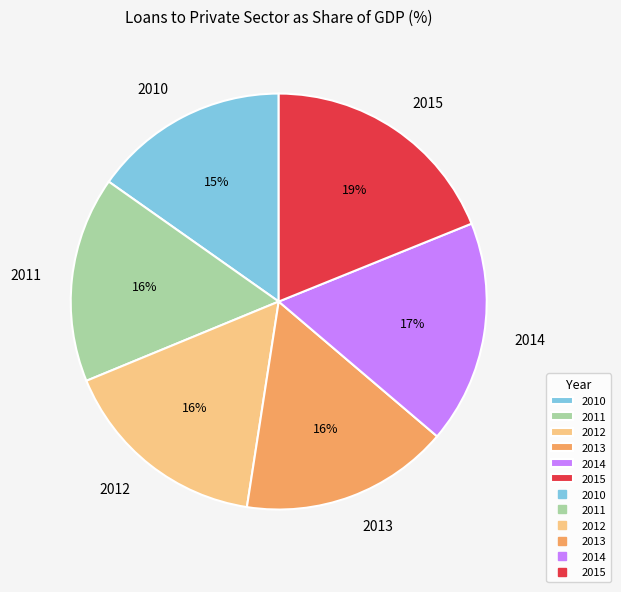

Do 2010 and 2015 together represent more than half of the pie?

No